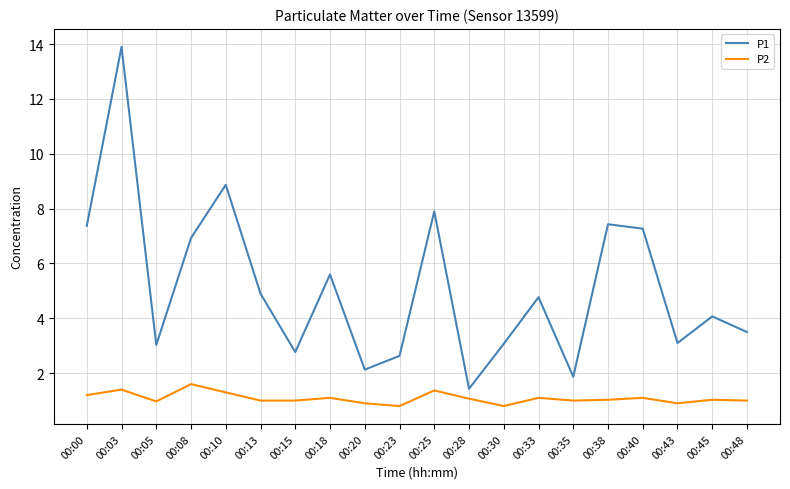

True or false: P2 has a value of 0.3 at 00:40.

False